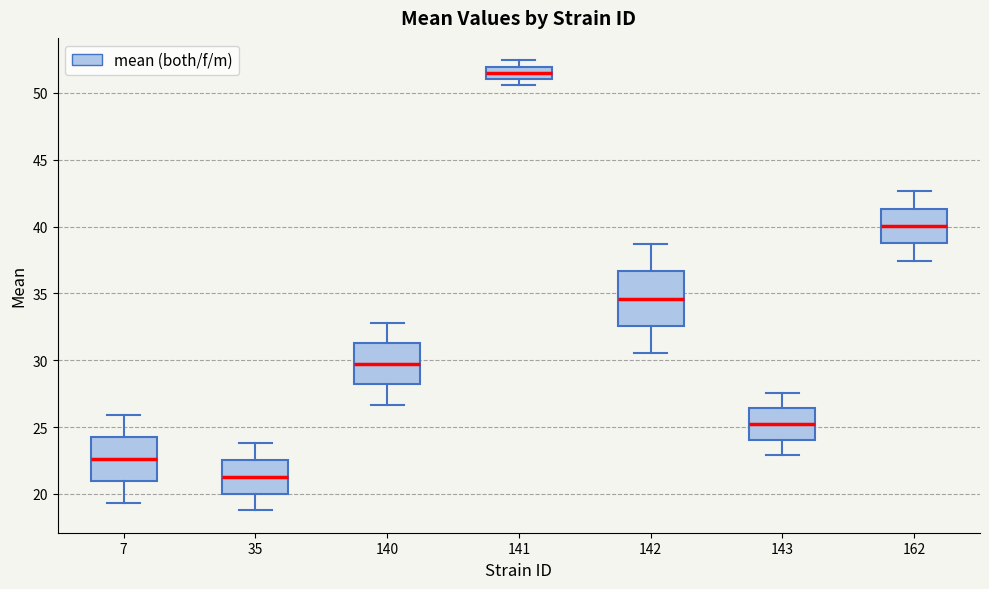

Reading left to right, read every box against the y-axis: the position of its median line, the range the box covers, and the ends of its whiskers. The values are not printed on the chart, so give them approximately, as read against the axis.

7: median 22.5, box 21.0 to 24.5, whiskers 19.5 to 26.0
35: median 21.5, box 20.0 to 22.5, whiskers 19.0 to 24.0
140: median 29.5, box 28.0 to 31.5, whiskers 26.5 to 33.0
141: median 51.5, box 51.0 to 52.0, whiskers 50.5 to 52.5
142: median 34.5, box 32.5 to 36.5, whiskers 30.5 to 38.5
143: median 25.0, box 24.0 to 26.5, whiskers 23.0 to 27.5
162: median 40.0, box 38.5 to 41.5, whiskers 37.5 to 42.5